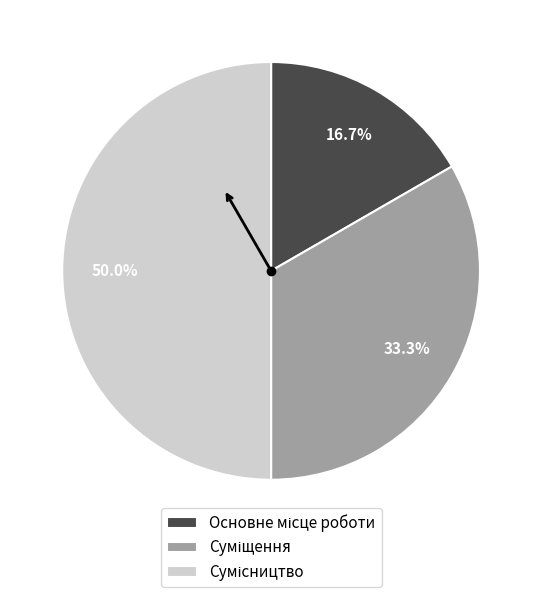

To the nearest percent, what is the combined percentage of Суміщення and Сумісництво?

83%